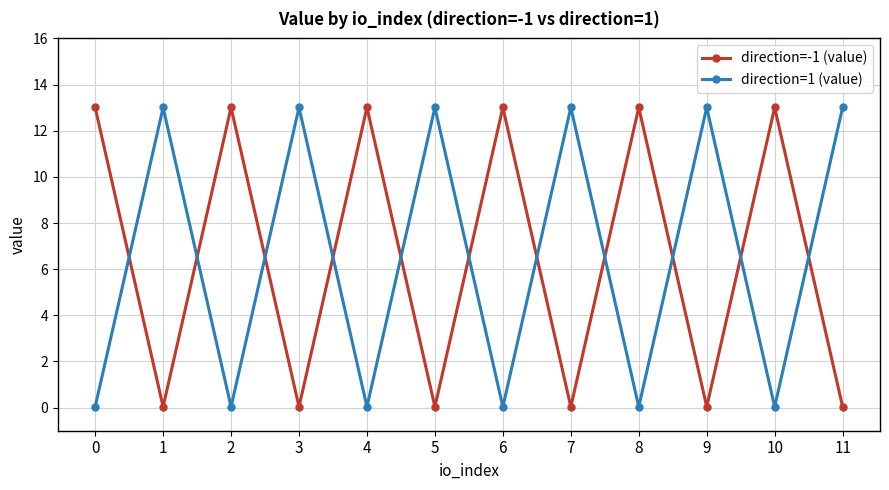

What is the average value of the direction=1 (value) series?

6.5